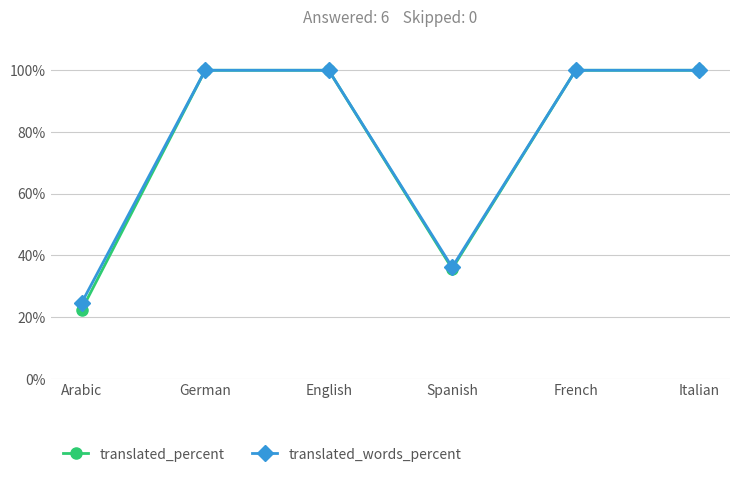

At how many categories does at least one series exceed 29?

5